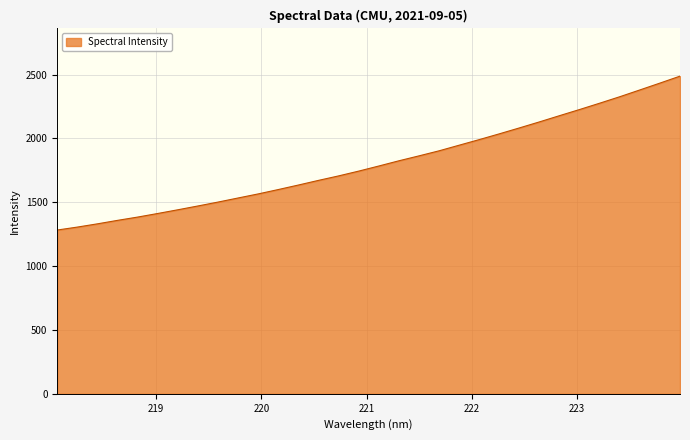

What is the difference between the maximum and second lowest values?

1182.1